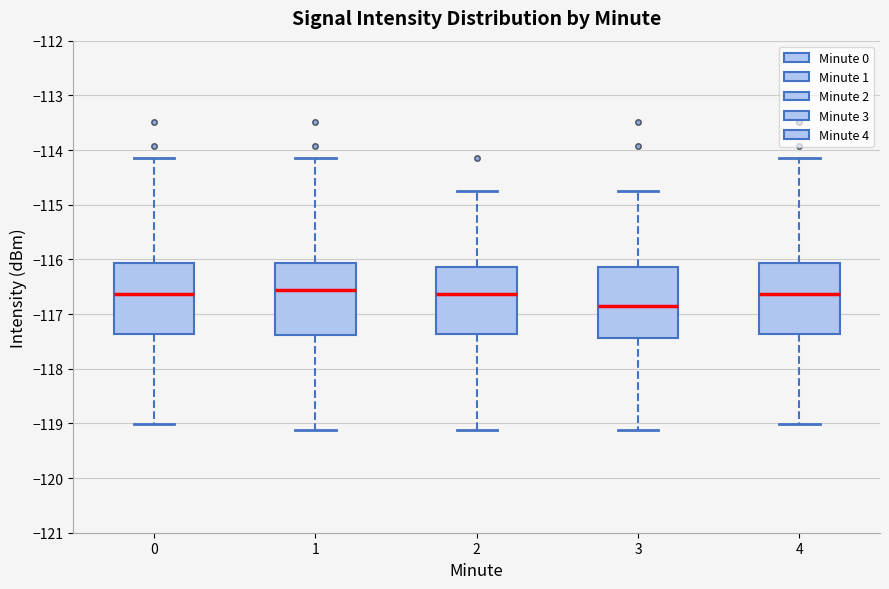

Where does the lower whisker of the box at x = 0 end on the y-axis? The values are not printed on the chart, so give them approximately, as read against the axis.

-119.0